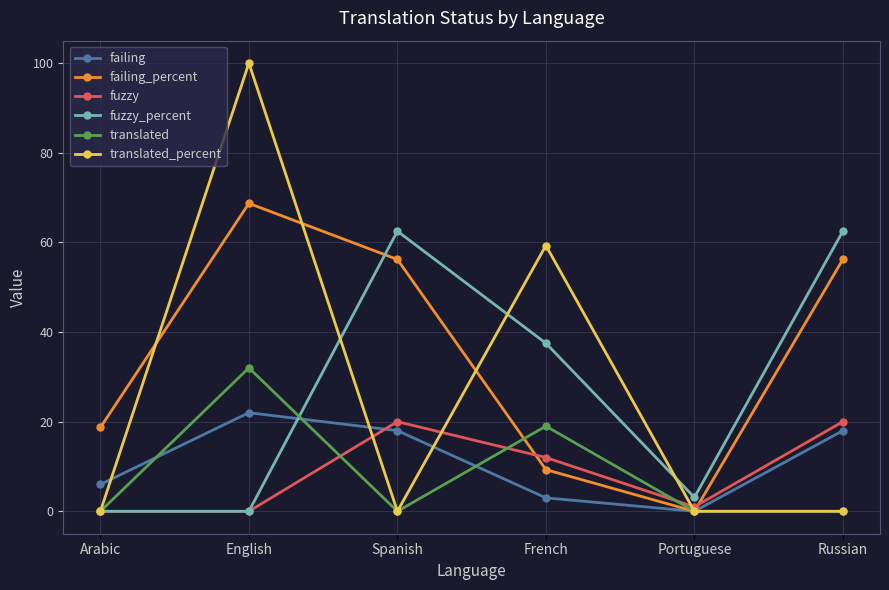

Between Arabic and English, which series saw the biggest shift?

translated_percent